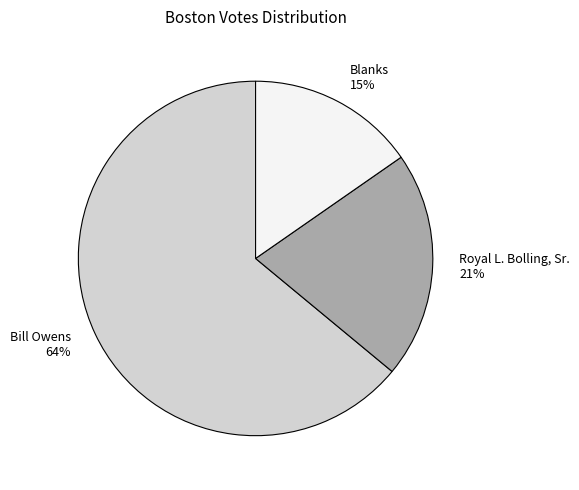

Count the number of slices in the pie.

3